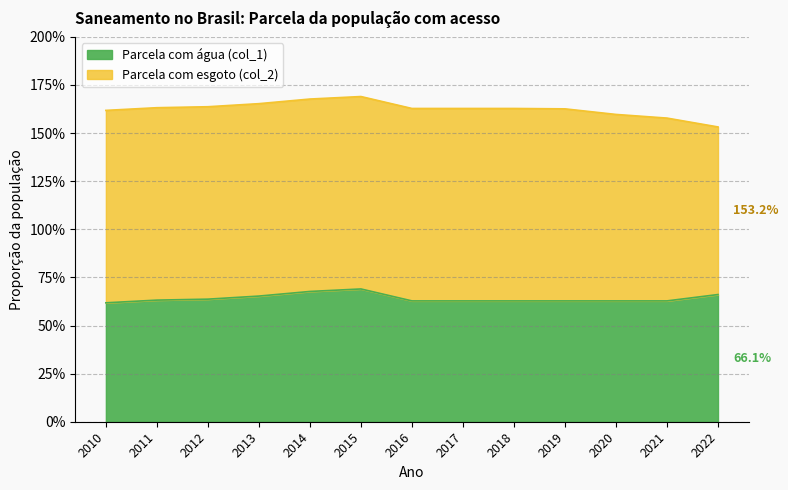

At which label is the value closest to 0?

2010